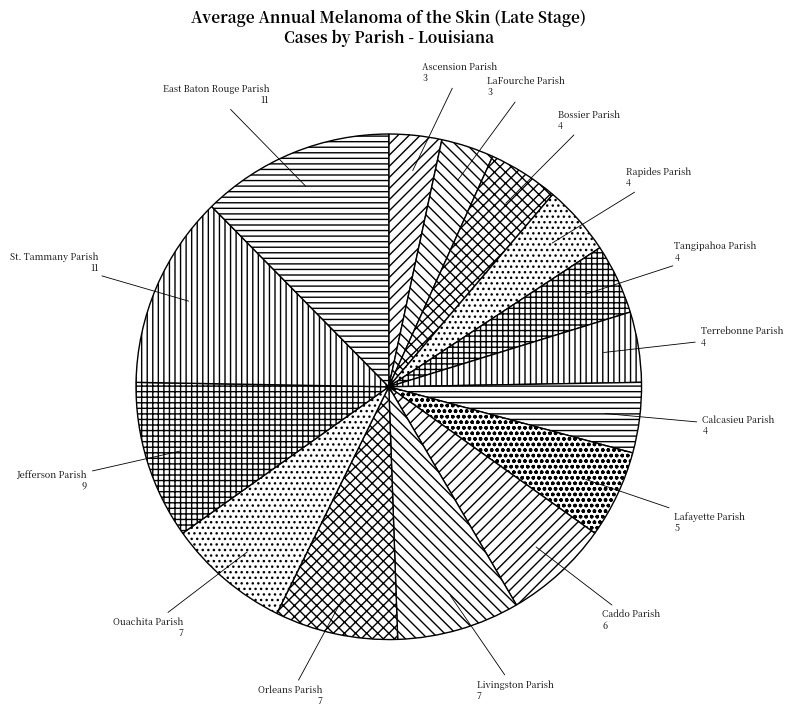

How many slices are in this pie chart?

15